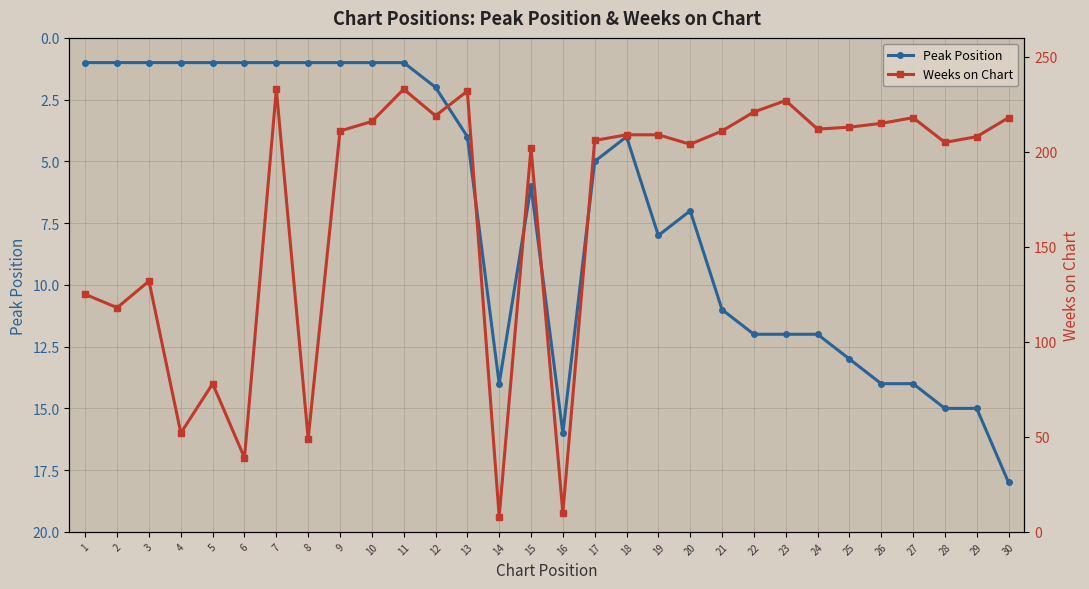

Which series ends up on top after the final intersection of Weeks on Chart and Peak Position?

Weeks on Chart